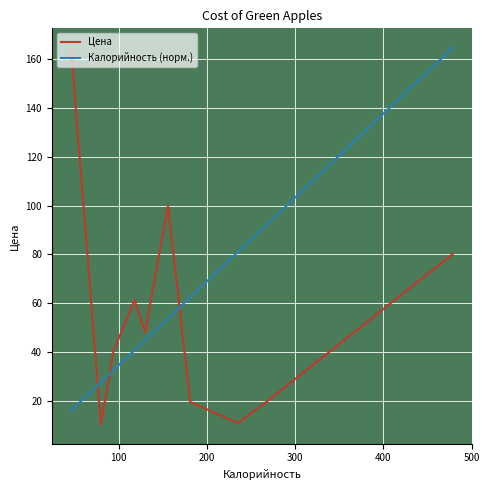

What is the maximum value shown in the chart?

165.0